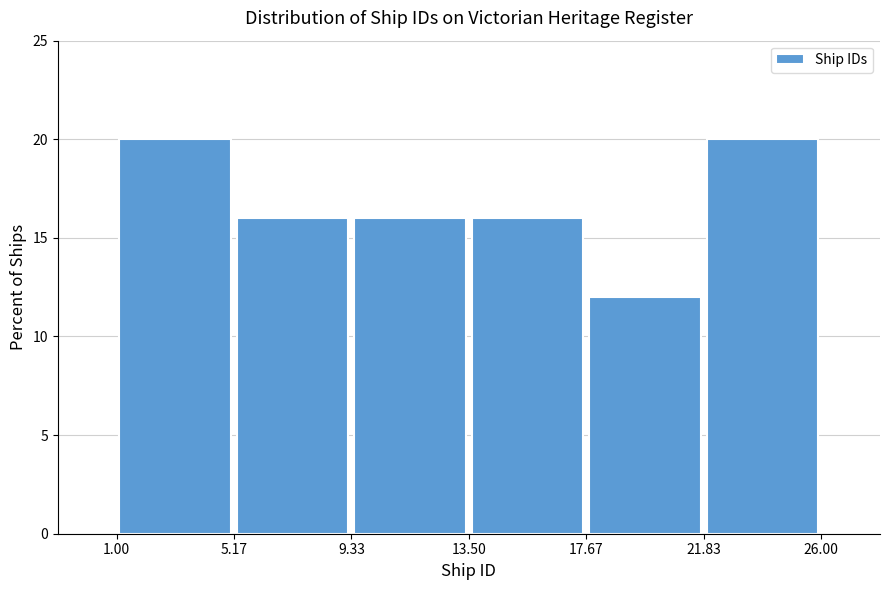

What is the height of the bar covering 21.83 to 26.00 on the x-axis? The values are not printed on the chart, so give them approximately, as read against the axis.

20